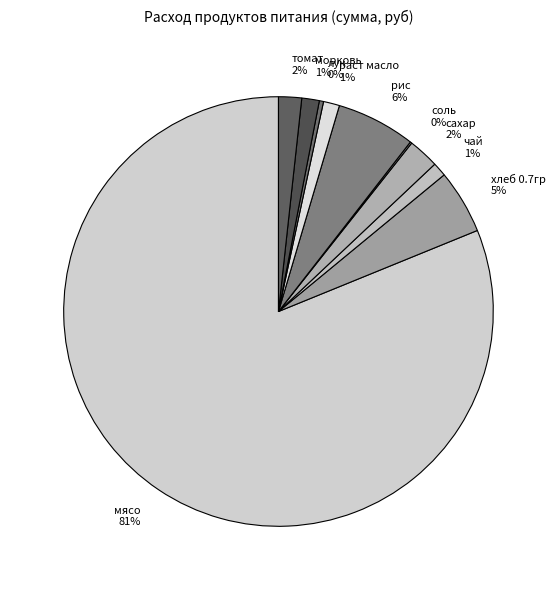

To the nearest percent, what is the average slice percentage?

10%